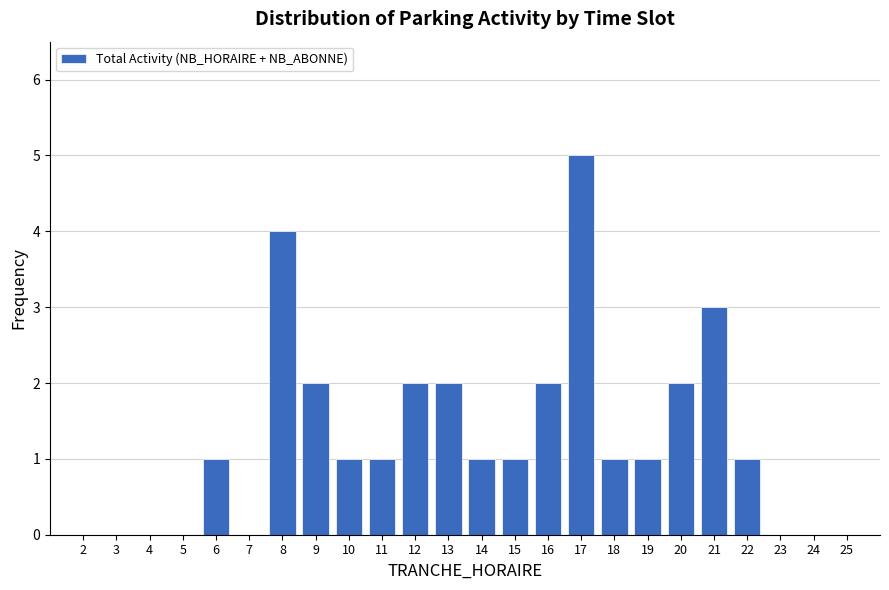

Reading right to left, what are all the values shown in this chart?

25=0	24=0	23=0	22=1	21=3	20=2	19=1	18=1	17=5	16=2	15=1	14=1	13=2	12=2	11=1	10=1	9=2	8=4	7=0	6=1	5=0	4=0	3=0	2=0